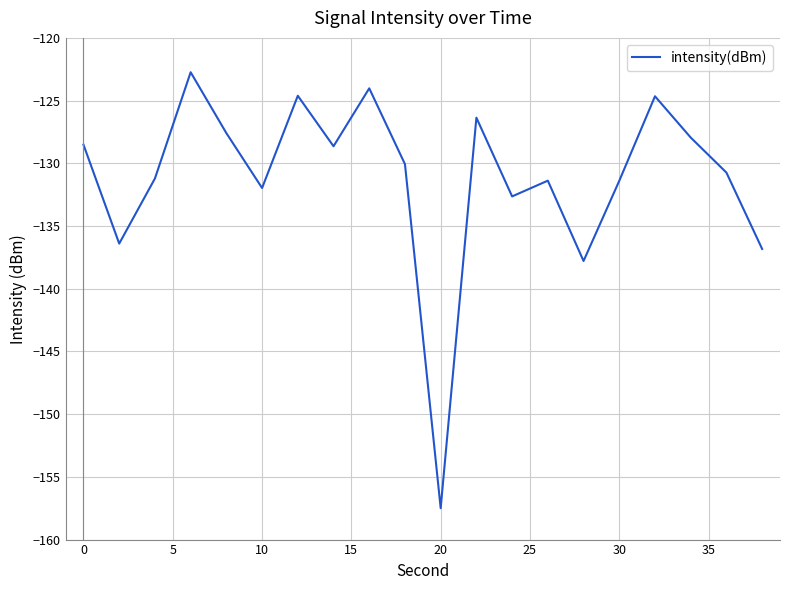

Does the chart have visible grid lines?

Yes